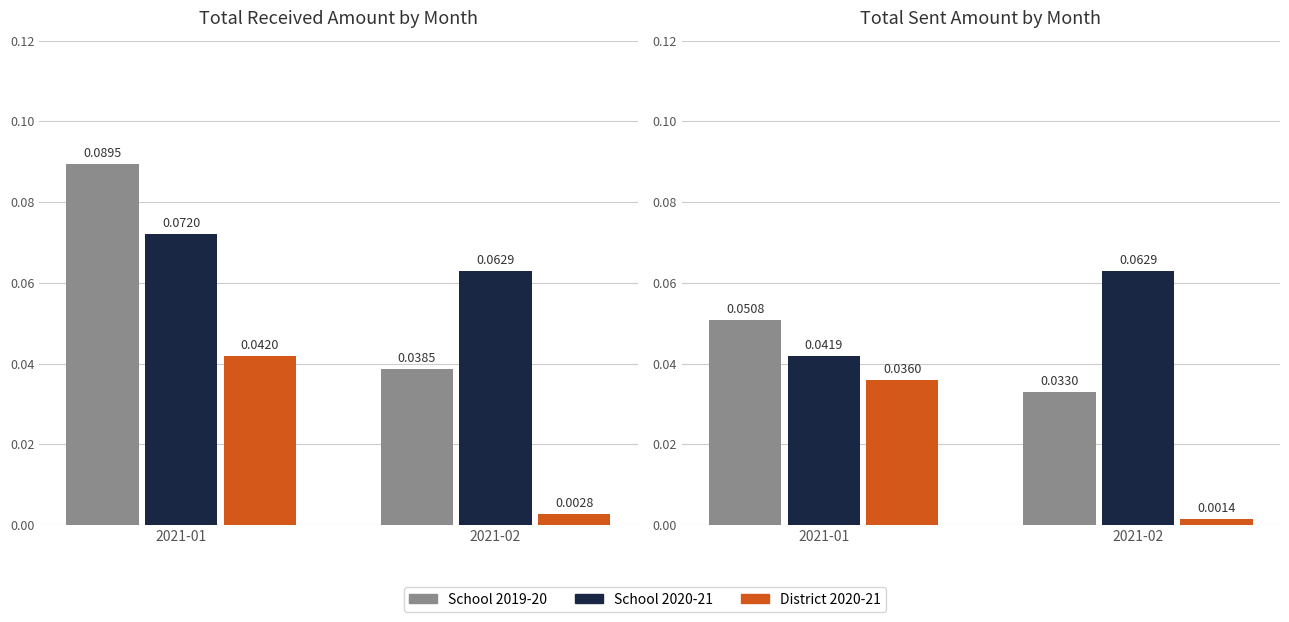

List the labels in order of School 2019-20 value, smallest first.

2021-02, 2021-01